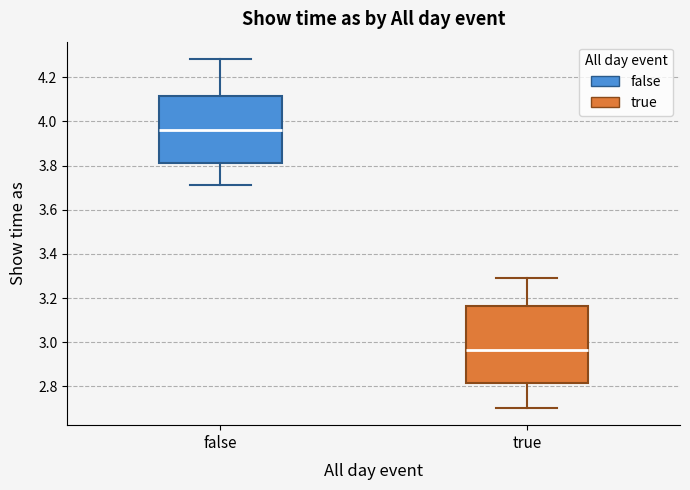

Where is the upper edge of the box for false on the y-axis? The values are not printed on the chart, so give them approximately, as read against the axis.

4.12